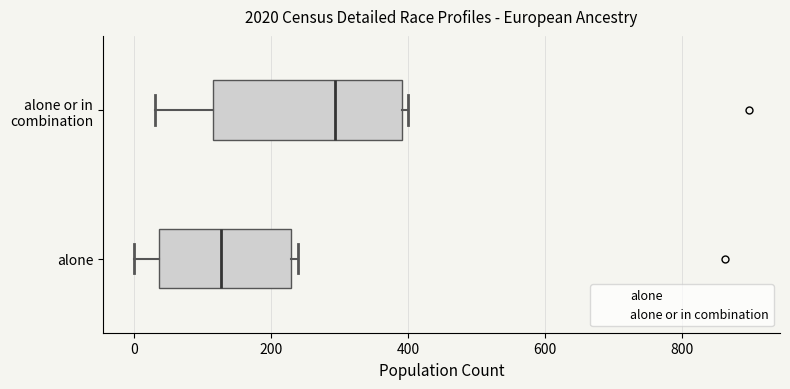

Reading bottom to top, transcribe this box plot: for each box, give where its median line is, the range the box spans, and where its two whiskers end, as read against the x-axis. The values are not printed on the chart, so give them approximately, as read against the axis.

alone: median 120, box 40 to 220, whiskers 0 to 240
alone or in combination: median 300, box 120 to 400, whiskers 40 to 400 (just right of the box's right edge)